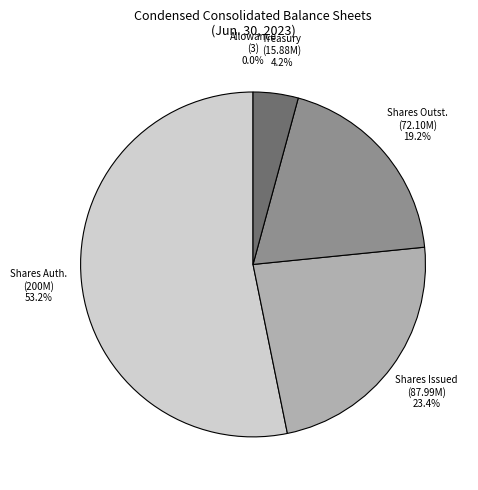

Which category has the biggest portion of the pie?

Shares Auth. (200M)